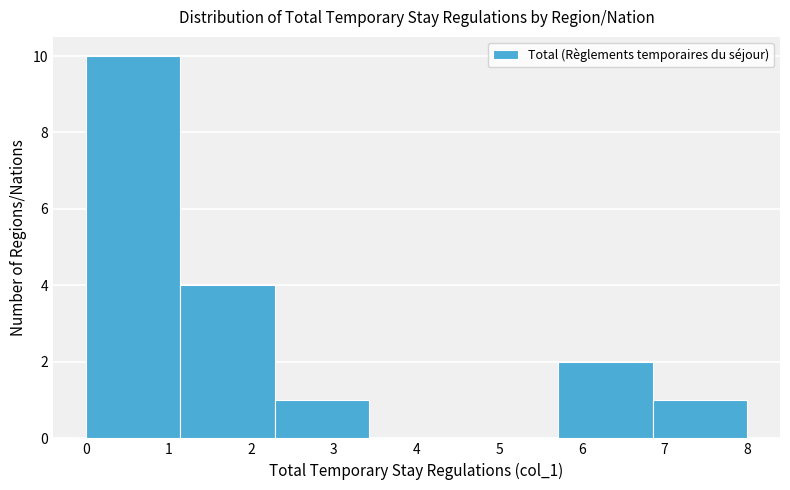

Which range on the x-axis has the tallest bar?

0.0 to 1.1